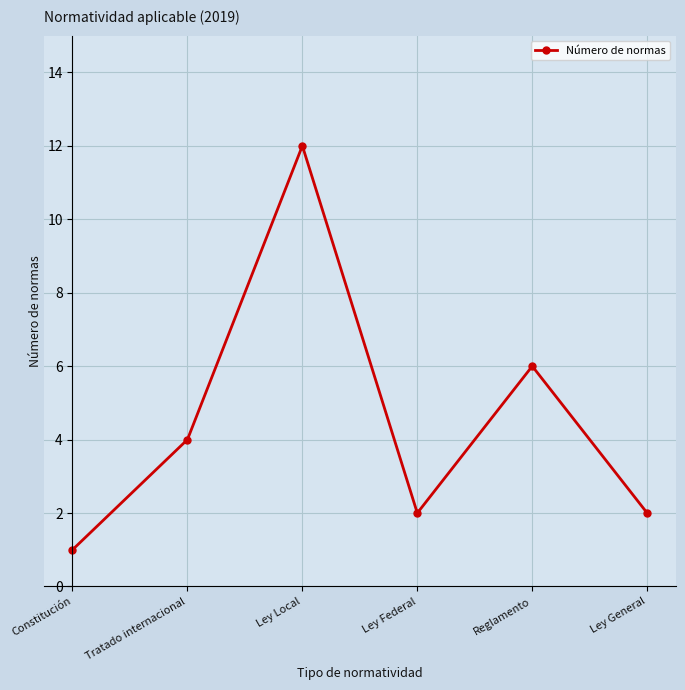

What is the change in value from Tratado internacional to Ley Local?

+8